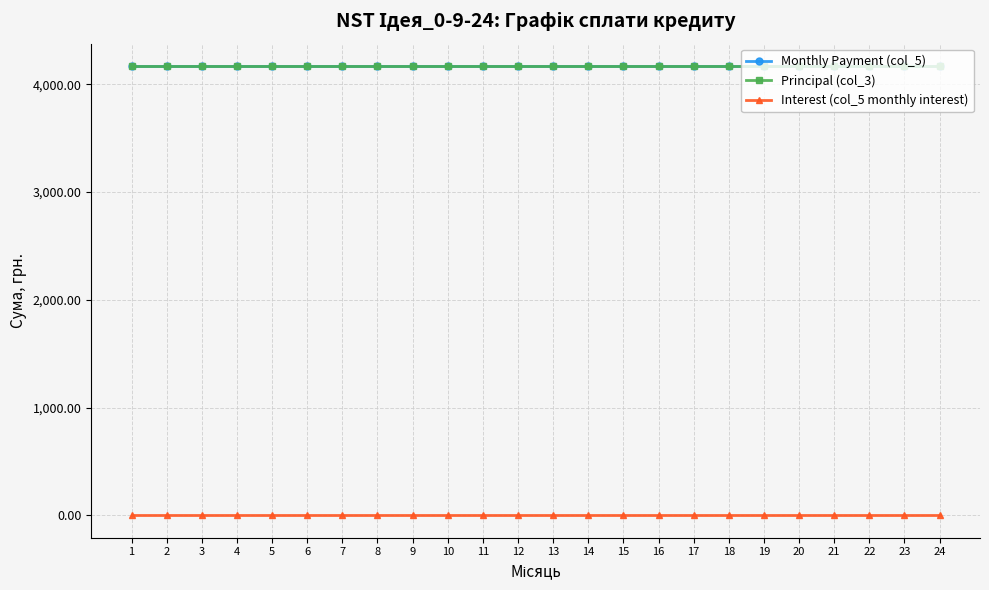

What are all the series names shown in the legend?

Monthly Payment (col_5), Principal (col_3), Interest (col_5 monthly interest)